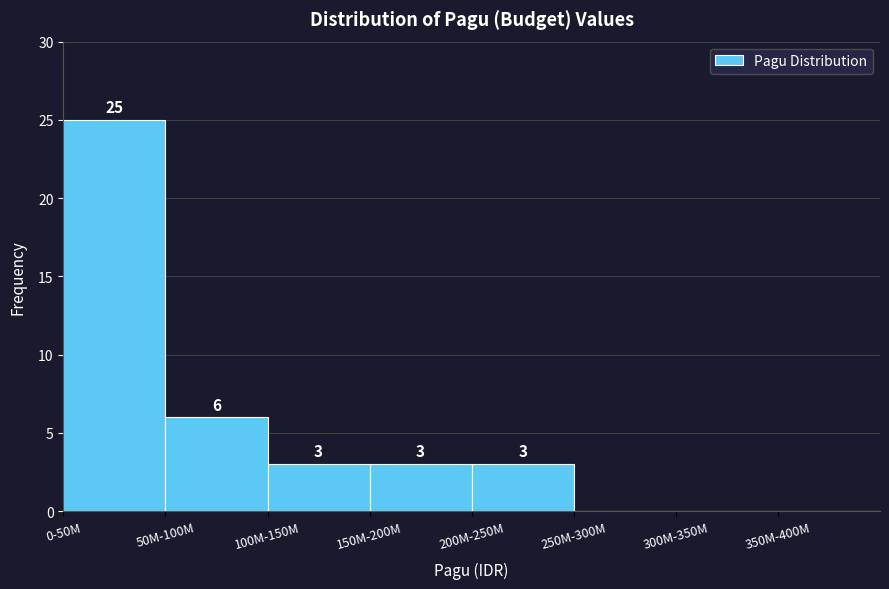

Reading left to right, transcribe all the data shown in this chart.

0-50M=25	50M-100M=6	100M-150M=3	150M-200M=3	200M-250M=3	250M-300M=0	300M-350M=0	350M-400M=0